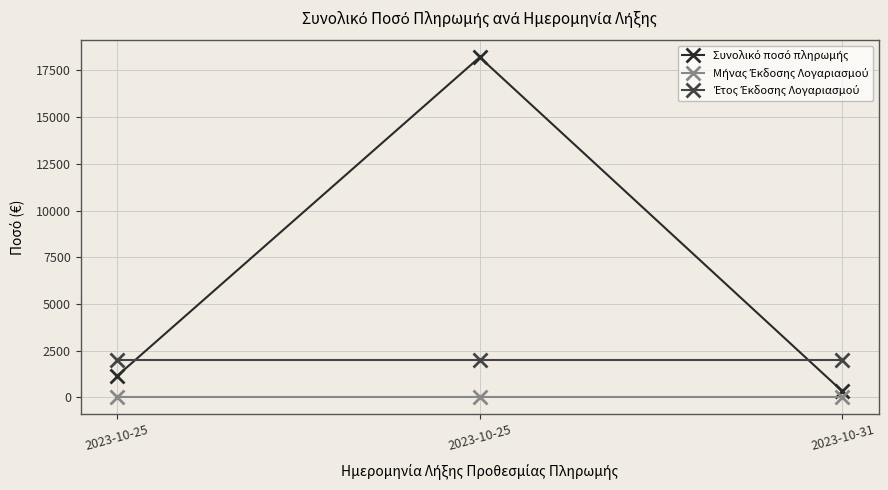

How many categories are shown in the chart?

3